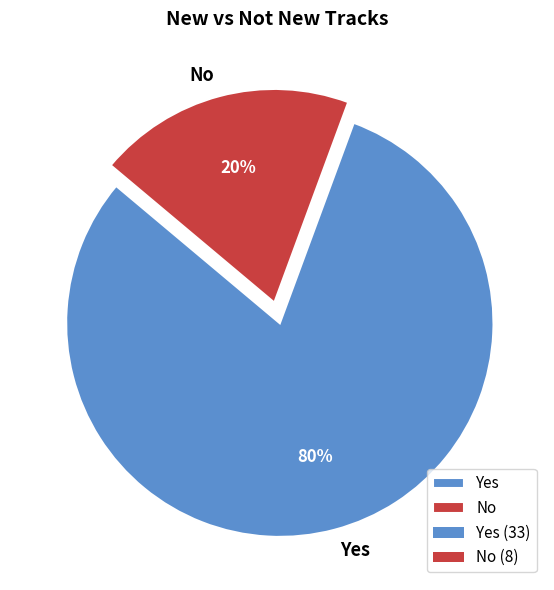

Rank the categories by value from highest to lowest.

Yes, No